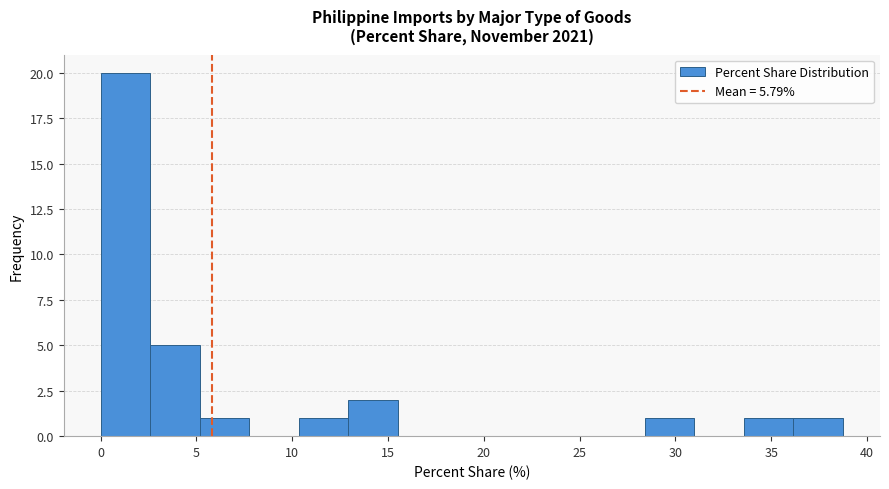

What is the height of the bar covering 33.5 to 36.0 on the x-axis? Neither the bar edges nor the heights are printed on the chart, so give them approximately, as read against the axes.

1